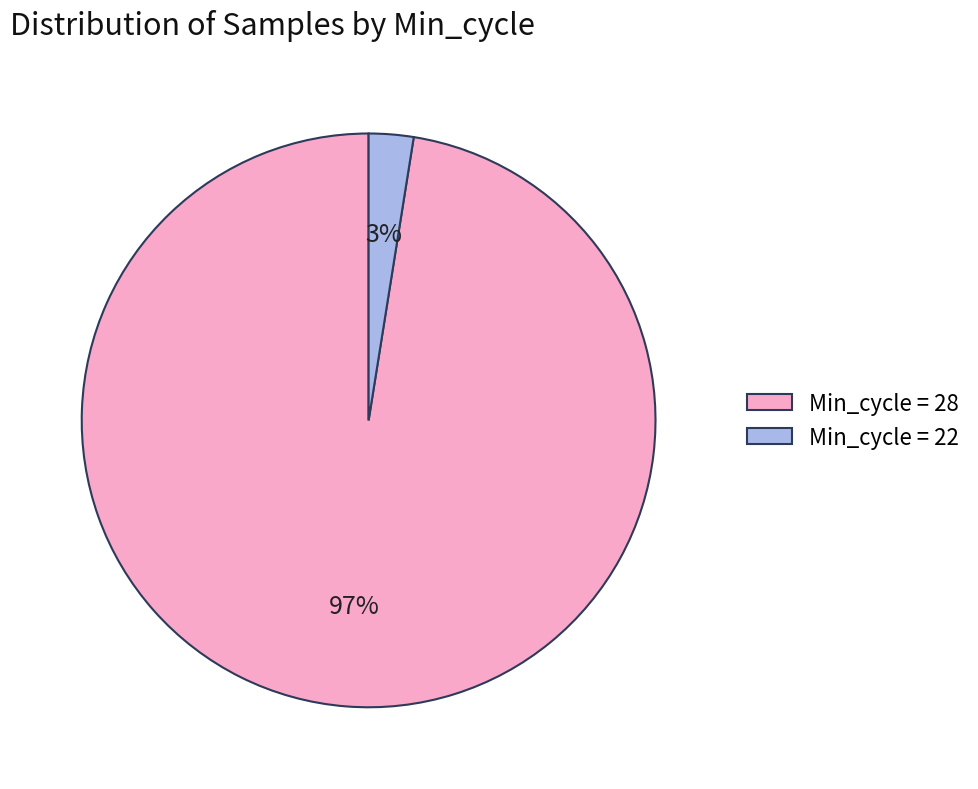

To the nearest percent, what portion does Min_cycle = 22 represent?

3%